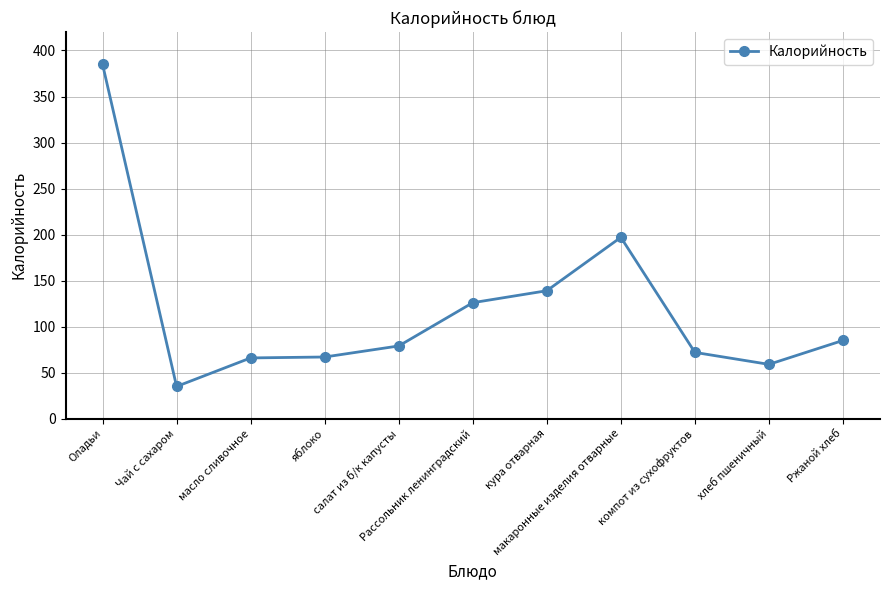

At which label is the value closest to 210?

макаронные изделия отварные